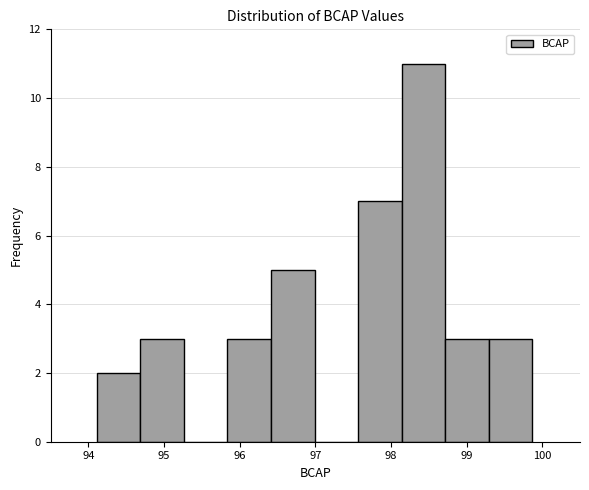

Reading left to right, transcribe this chart: for each bar, give the range it covers on the x-axis and its height. Neither the bar edges nor the heights are printed on the chart, so give them approximately, as read against the axes.

94.1 to 94.7: 2
94.7 to 95.3: 3
95.3 to 95.8: 0
95.8 to 96.4: 3
96.4 to 97.0: 5
97.0 to 97.6: 0
97.6 to 98.1: 7
98.1 to 98.7: 11
98.7 to 99.3: 3
99.3 to 99.9: 3